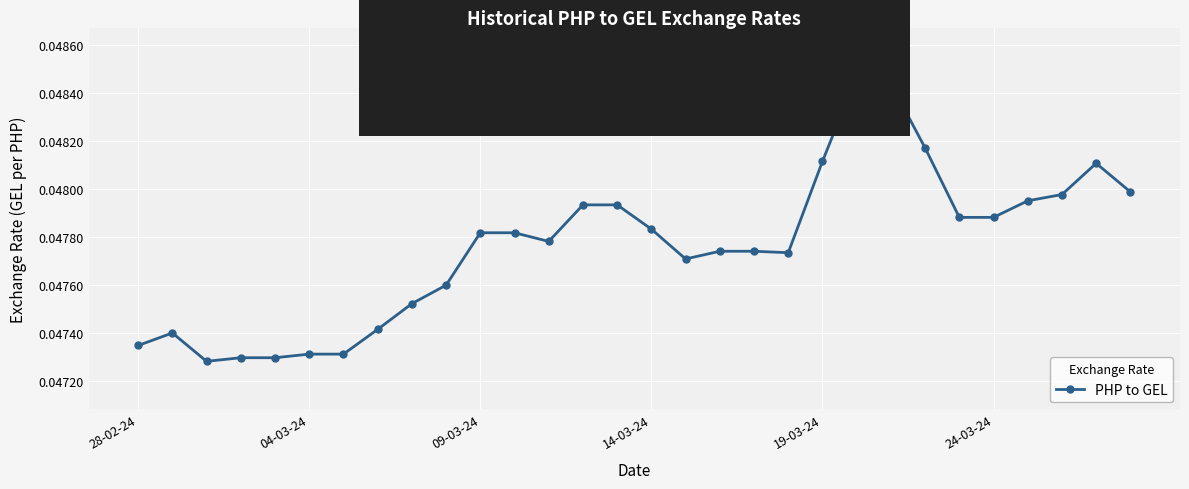

How many values are between 0 and 1?

30